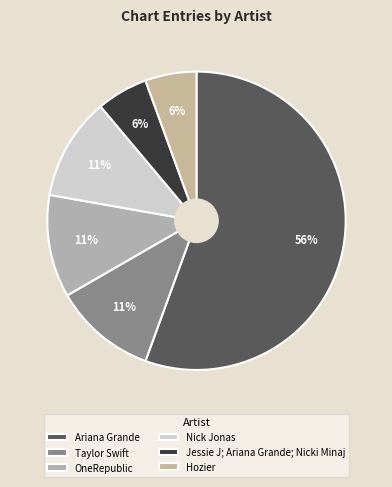

The Jessie J; Ariana Grande; Nicki Minaj slice represents 6% of the pie. True or false?

True